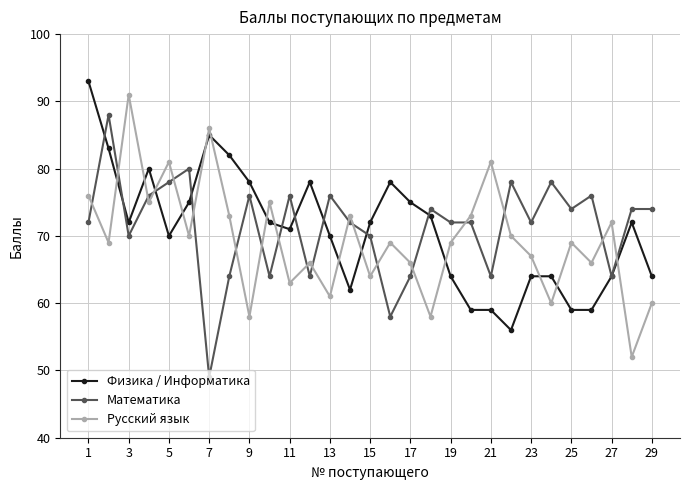

How many values in the Физика / Информатика series are below 72?

14